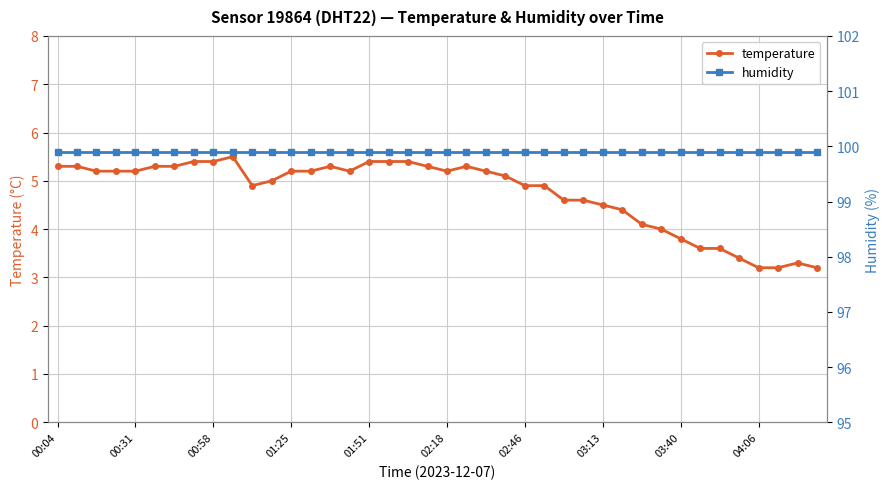

What is the approximate value of temperature at 18?

5.4